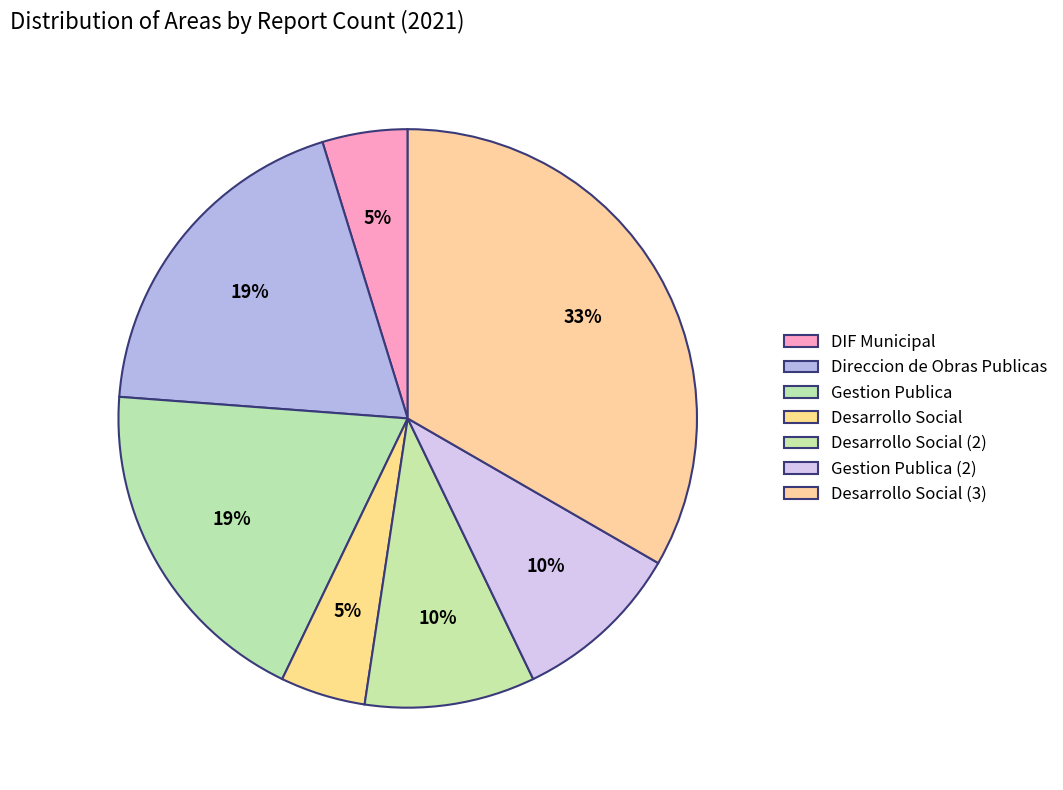

What percentage is the Gestion Publica slice, to the nearest percent?

19%